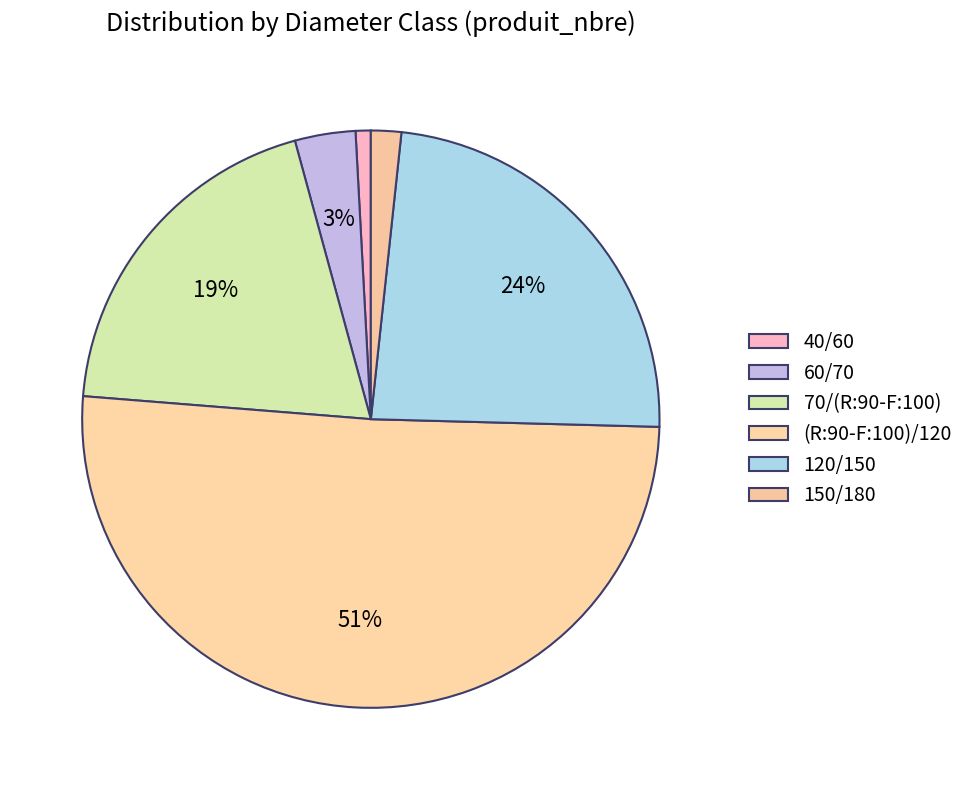

How many segments does this pie chart have?

6